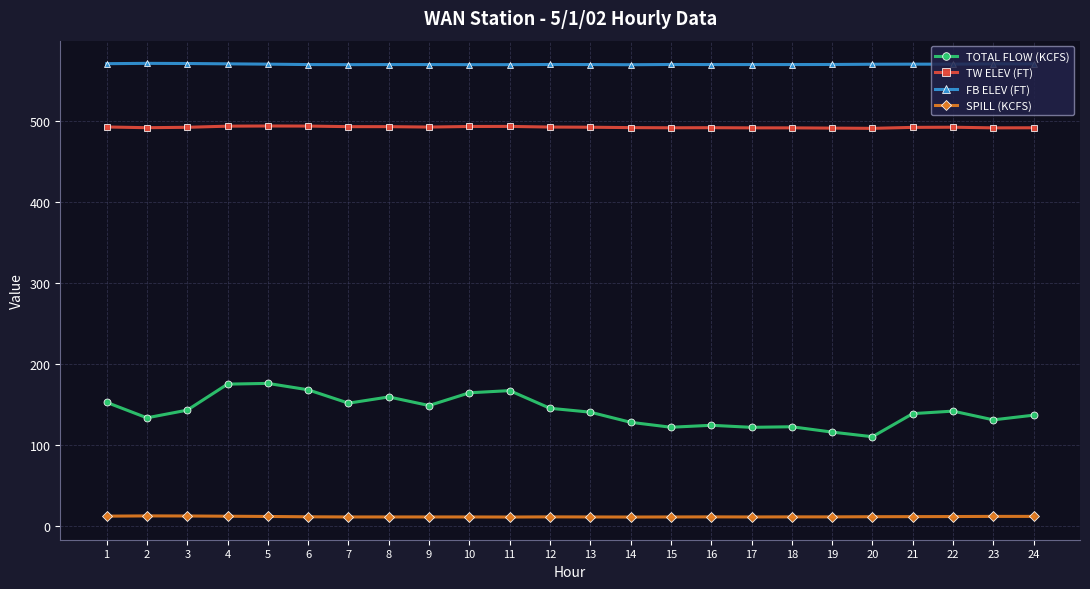

True or false: FB ELEV (FT) and SPILL (KCFS) cross at least once.

False